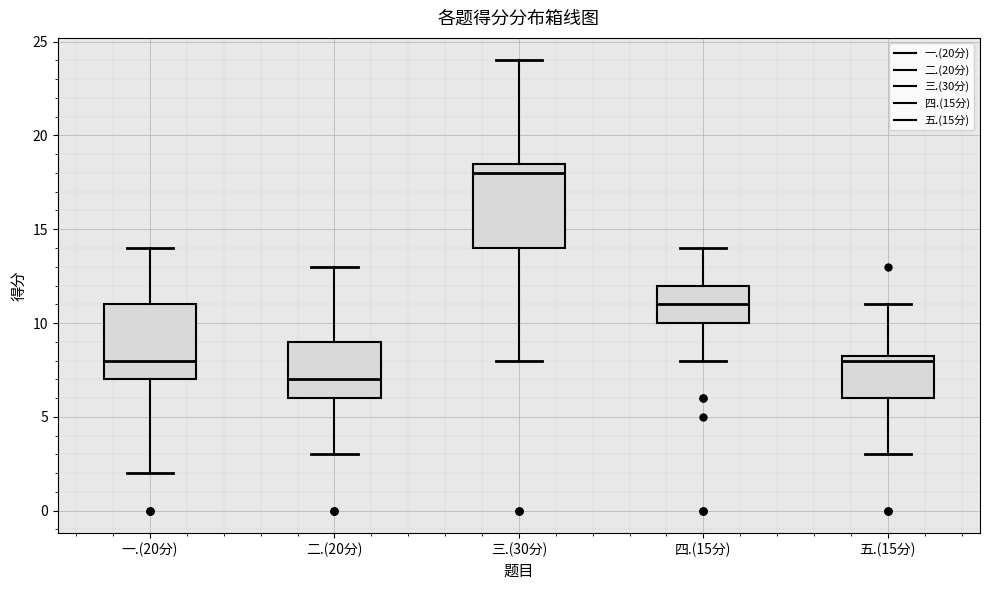

Which box has the lowest median line?

二.(20分)